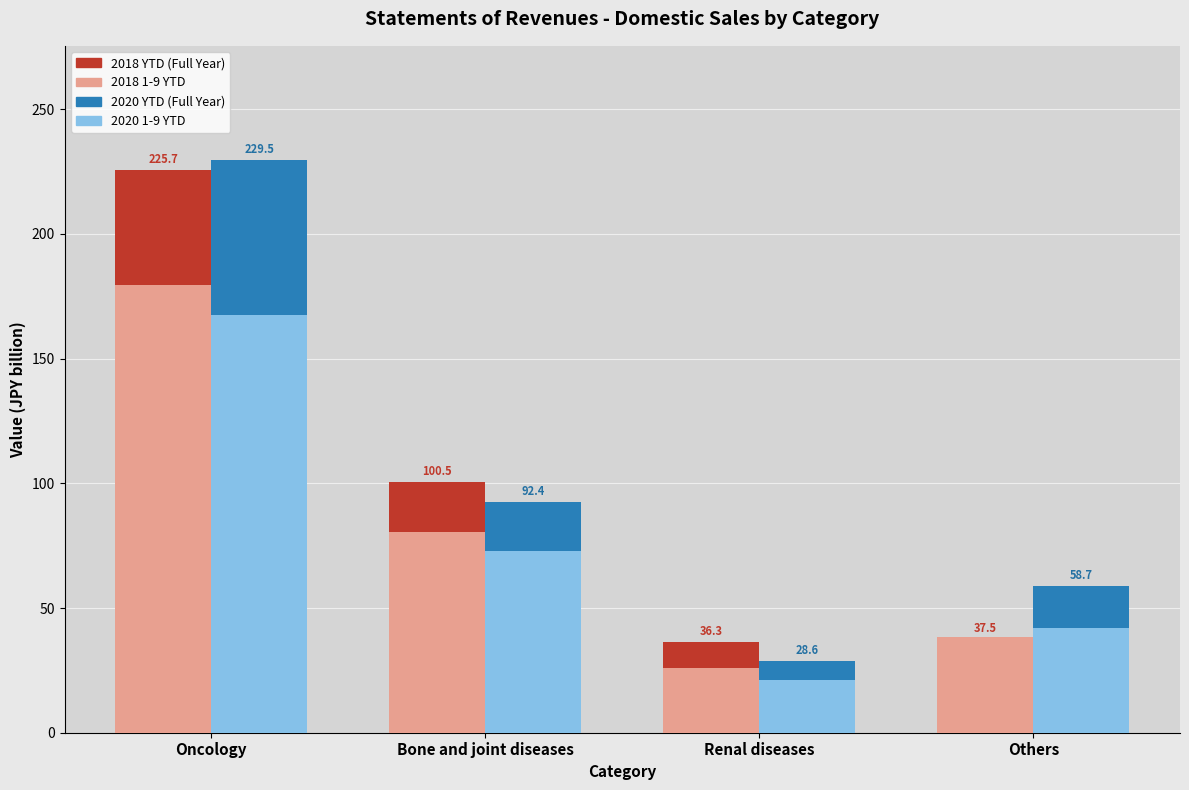

How many bars are there in each group?

4